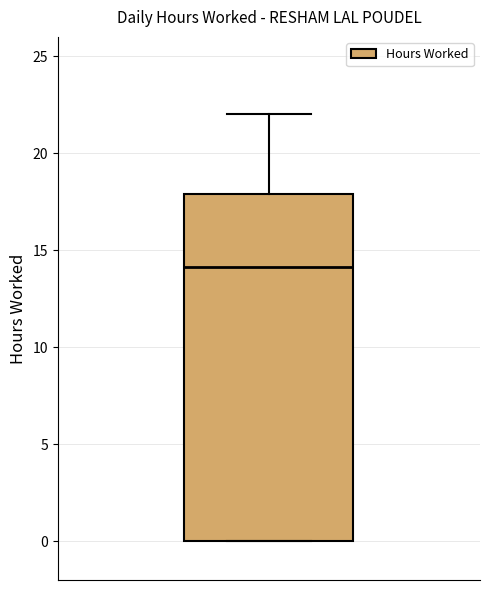

Read this box plot against the y-axis: the position of the median line, the range covered by the box, and the ends of both whiskers. The values are not printed on the chart, so give them approximately, as read against the axis.

median 14, box 0 to 18, whiskers 0 to 22